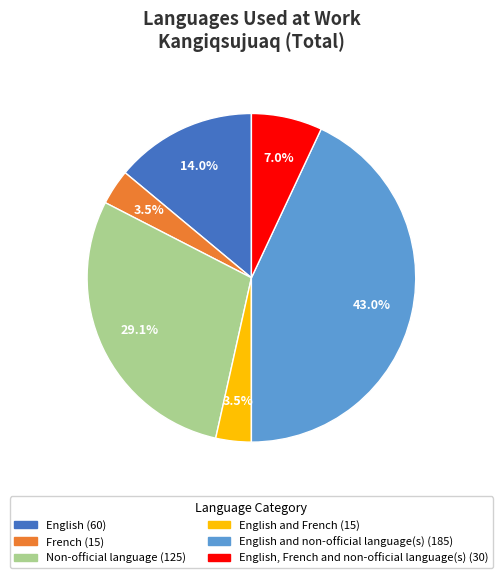

Is there any slice that represents more than half of the pie?

No